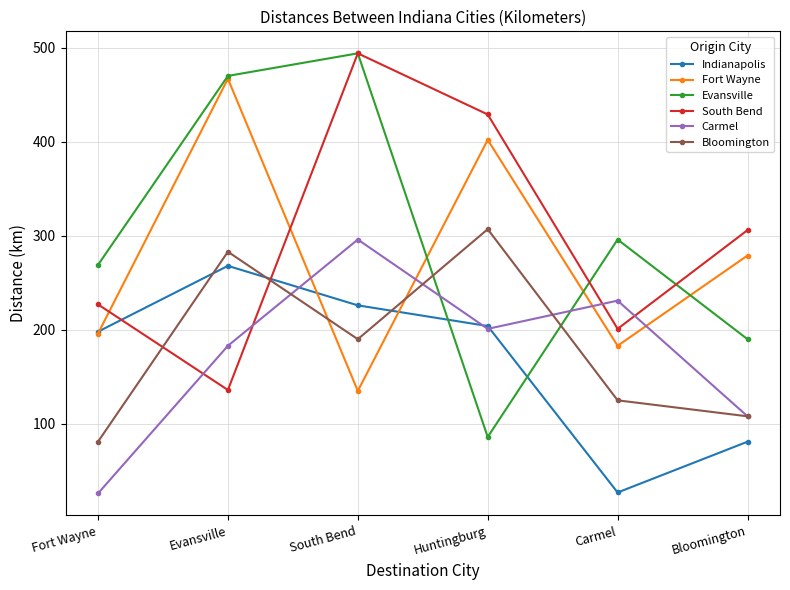

Count the number of data series in this chart.

6